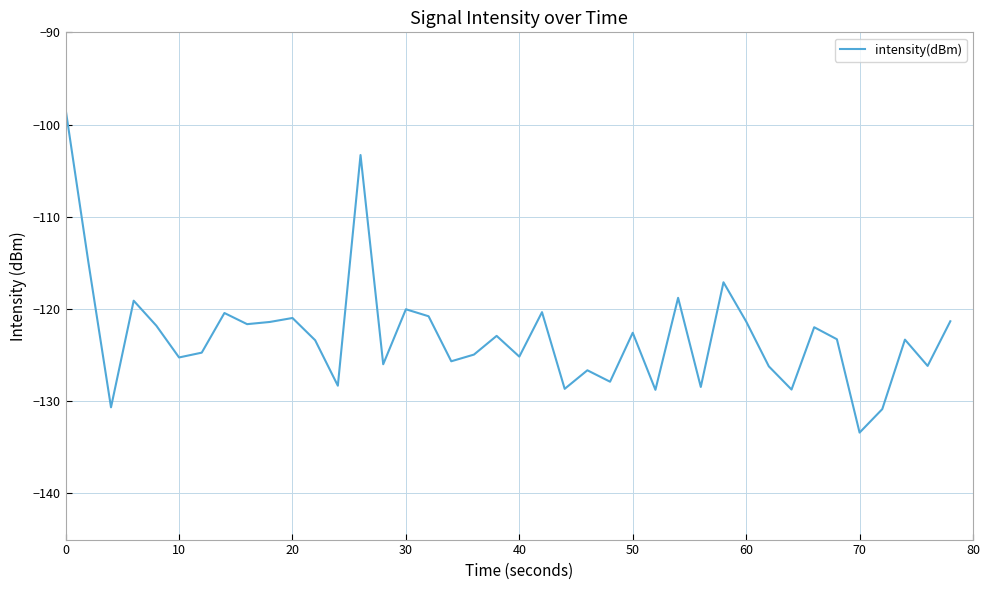

What is the smallest value displayed?

-133.4